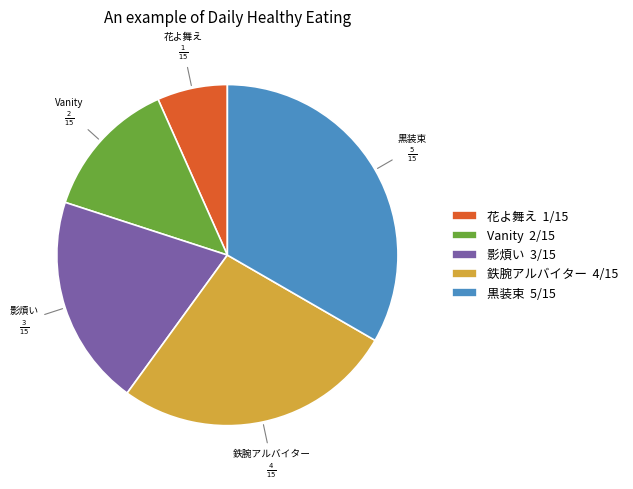

How many slices are in this pie chart?

5